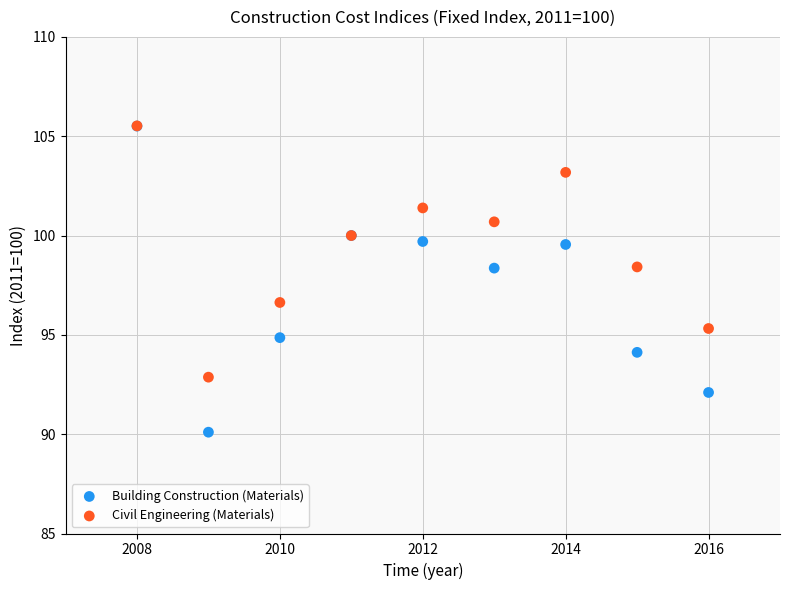

In the Building Construction (Materials) series, what Y value is closest to 97?

98.4